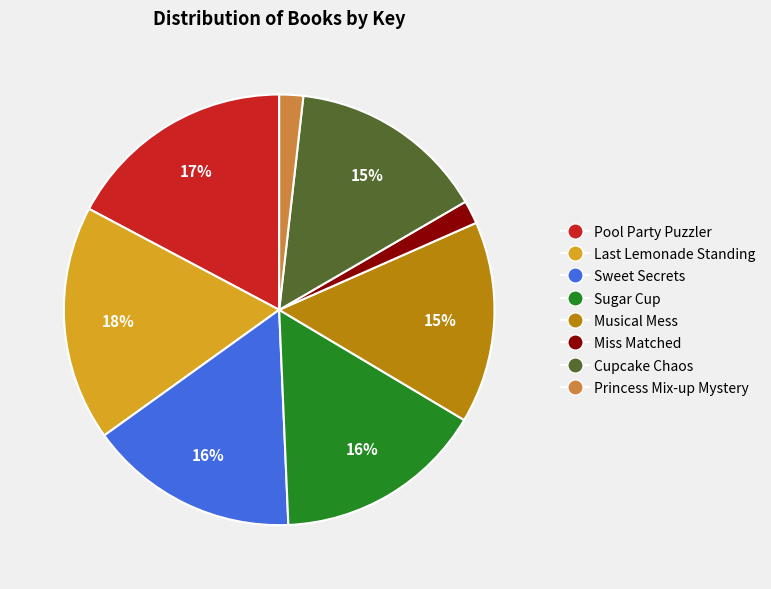

Between Sweet Secrets and Princess Mix-up Mystery, which is larger?

Sweet Secrets